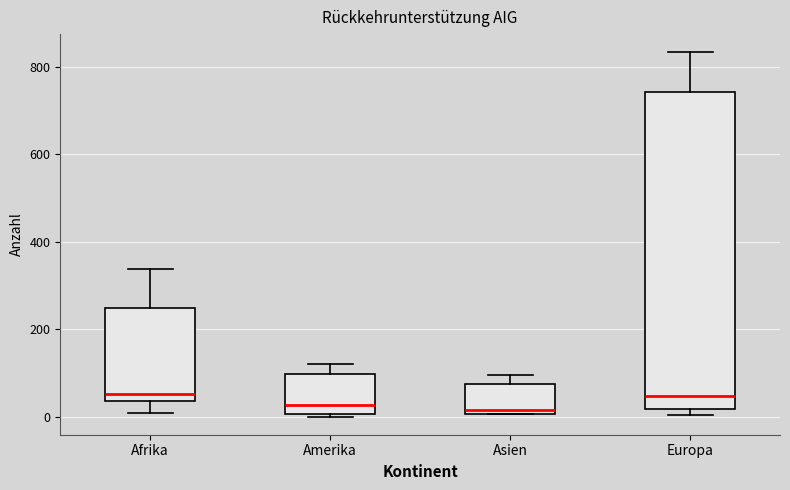

Reading left to right, transcribe this box plot: for each box, give where its median line is, the range the box spans, and where its two whiskers end, as read against the y-axis. The values are not printed on the chart, so give them approximately, as read against the axis.

Afrika: median 60, box 40 to 240, whiskers 0 to 340
Amerika: median 20, box 0 to 100, whiskers 0 to 120
Asien: median 20, box 0 to 80, whiskers 0 to 100
Europa: median 40, box 20 to 740, whiskers 0 to 840